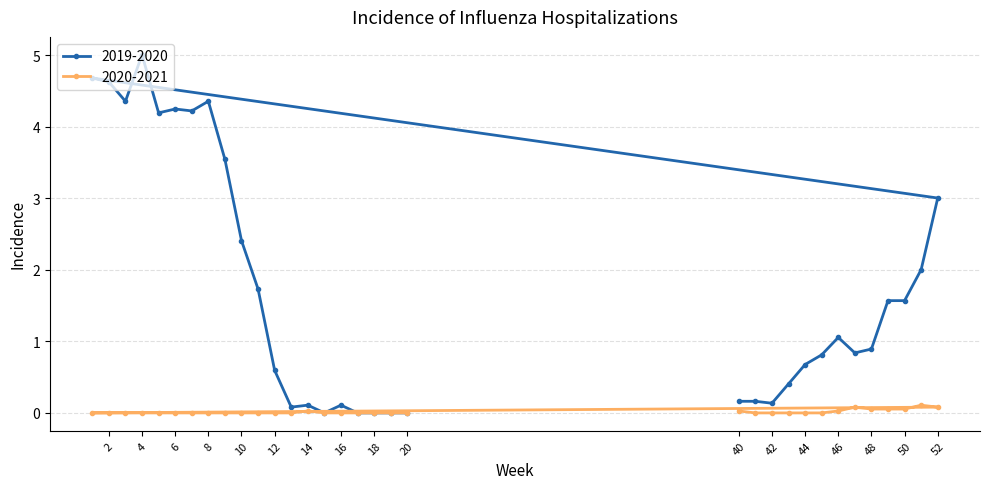

What are all the series names shown in the legend?

2019-2020, 2020-2021